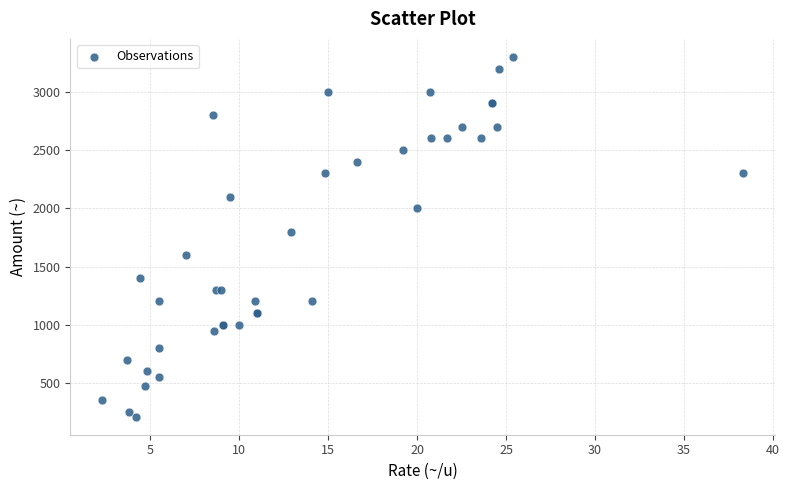

What Y value in the scatter plot is closest to 1755?

1800